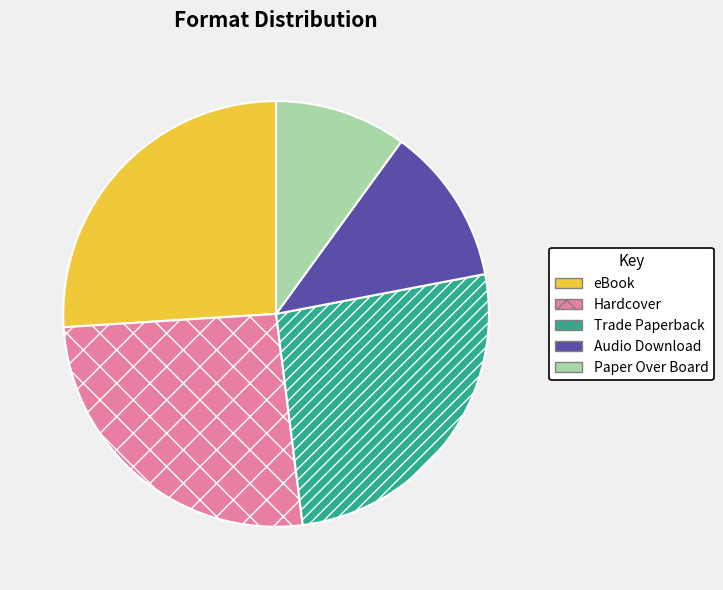

Count the number of slices in the pie.

5